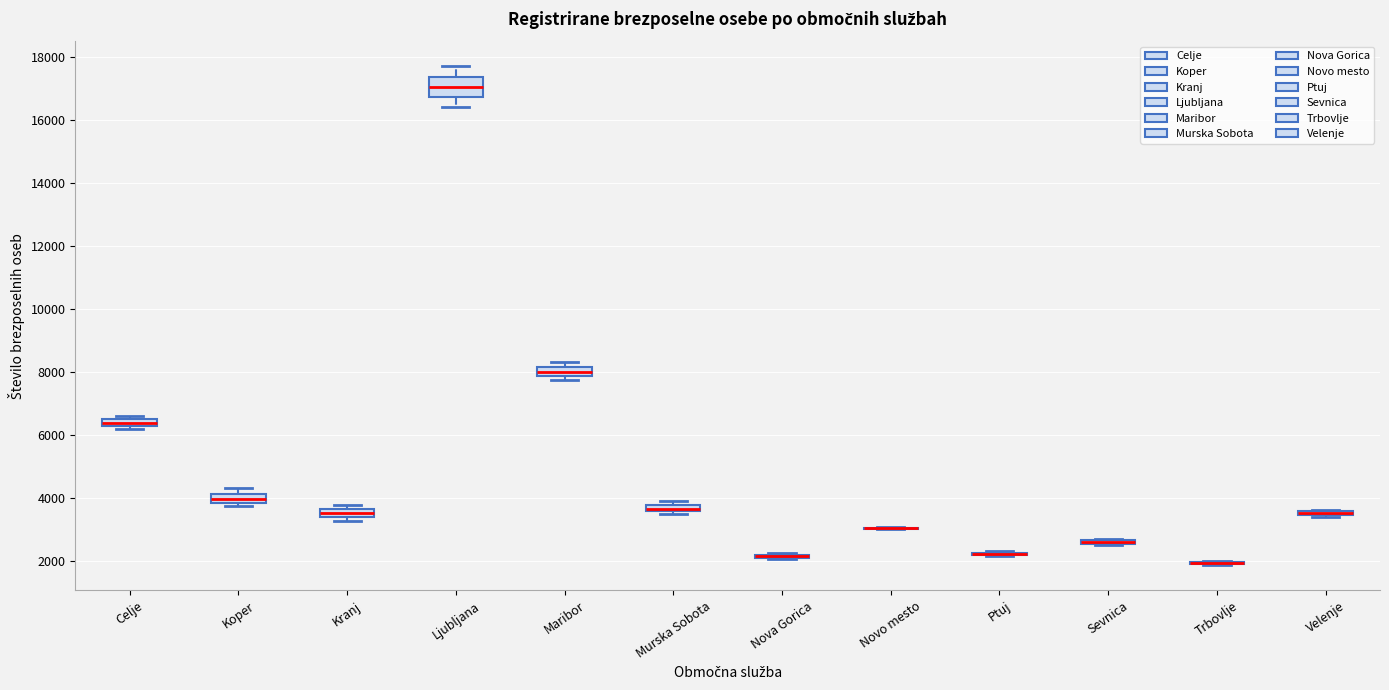

Comparing the boxes themselves (not the whiskers), which one is the tallest?

Ljubljana